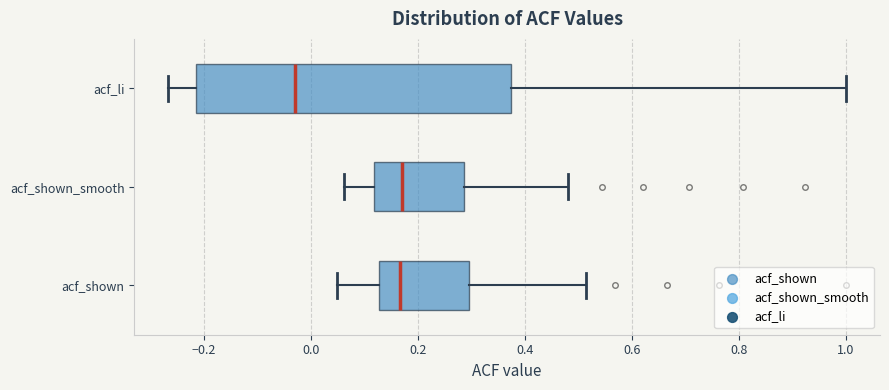

Comparing the boxes themselves (not the whiskers), which one is the widest?

acf_li